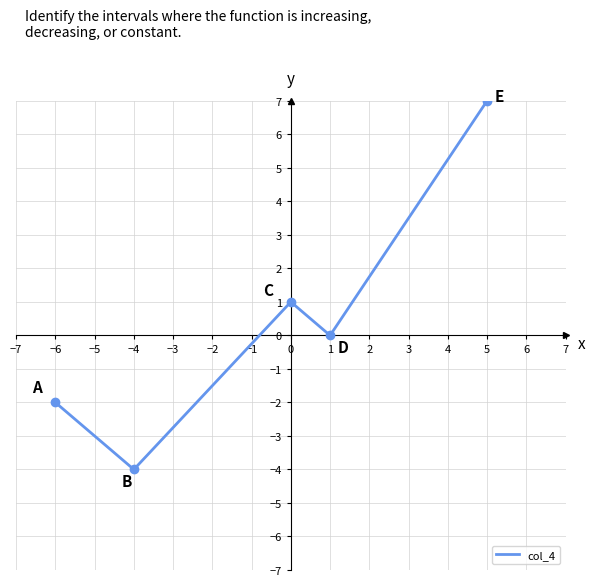

Reading right to left, extract all data points from this chart.

7	0	1	-4	-2